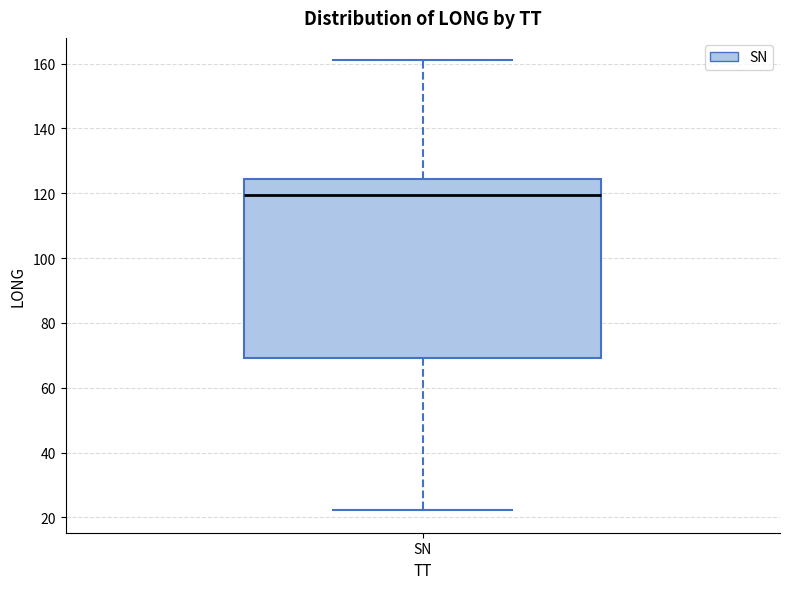

Read this box plot against the y-axis: the position of the median line, the range covered by the box, and the ends of both whiskers. The values are not printed on the chart, so give them approximately, as read against the axis.

median 120, box 70 to 124, whiskers 22 to 162